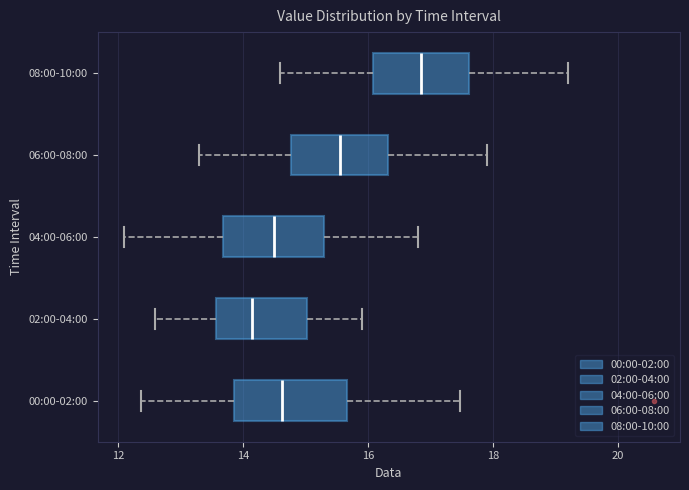

Reading bottom to top, transcribe this box plot: for each box, give where its median line is, the range the box spans, and where its two whiskers end, as read against the x-axis. The values are not printed on the chart, so give them approximately, as read against the axis.

00:00-02:00: median 14.6, box 13.8 to 15.6, whiskers 12.4 to 17.4
02:00-04:00: median 14.2, box 13.6 to 15.0, whiskers 12.6 to 16.0
04:00-06:00: median 14.6, box 13.6 to 15.4, whiskers 12.2 to 16.8
06:00-08:00: median 15.6, box 14.8 to 16.4, whiskers 13.4 to 18.0
08:00-10:00: median 16.8, box 16.0 to 17.6, whiskers 14.6 to 19.2